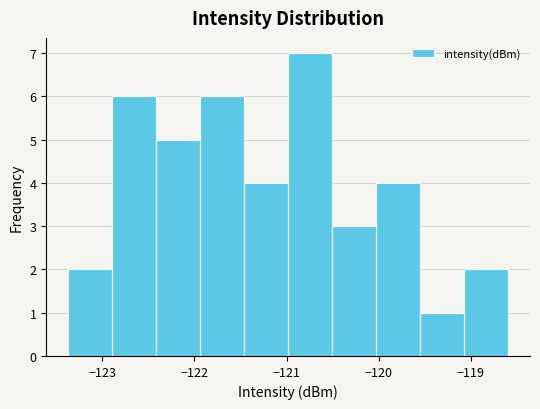

Reading left to right, list every bar in this chart as the range it spans on the x-axis followed by its height. Neither the bar edges nor the heights are printed on the chart, so give them approximately, as read against the axes.

-123.4 to -122.9: 2
-122.9 to -122.4: 6
-122.4 to -121.9: 5
-121.9 to -121.5: 6
-121.5 to -121.0: 4
-121.0 to -120.5: 7
-120.5 to -120.0: 3
-120.0 to -119.5: 4
-119.5 to -119.1: 1
-119.1 to -118.6: 2